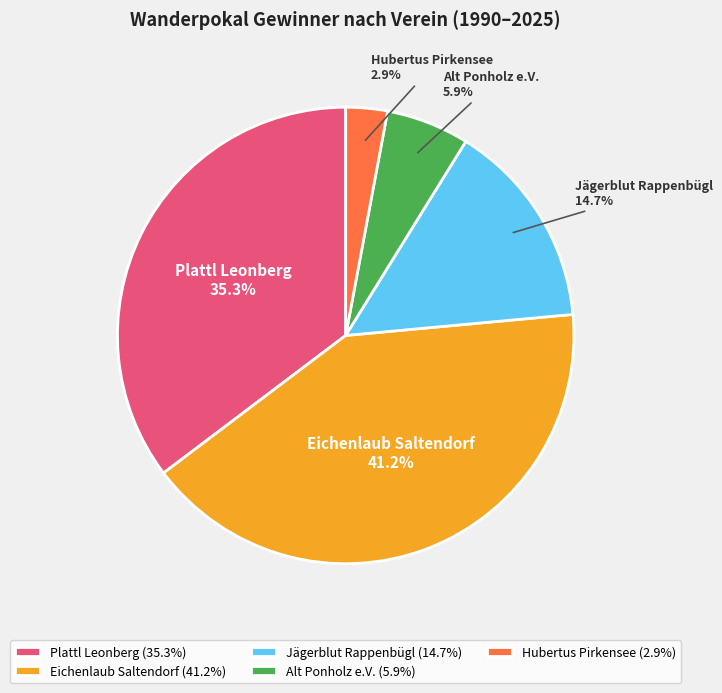

Is it true that Jägerblut Rappenbügl is 15% of the pie?

True